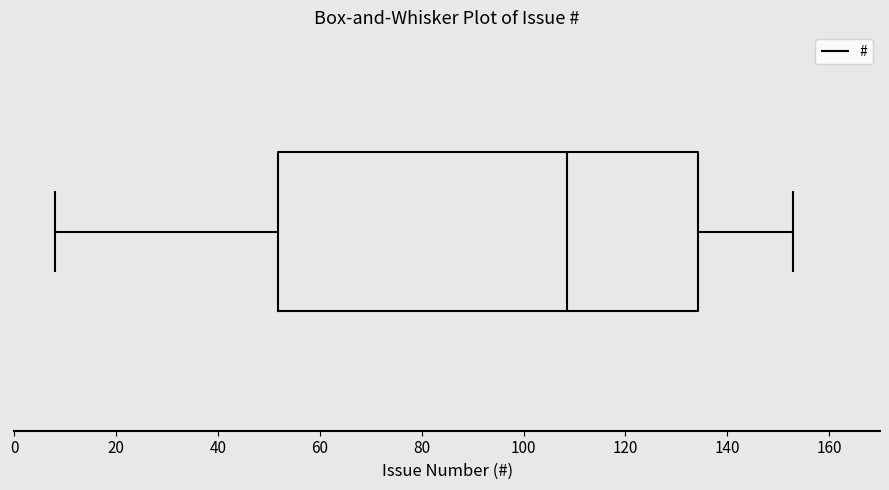

Where is the right edge of the box on the x-axis? The values are not printed on the chart, so give them approximately, as read against the axis.

134